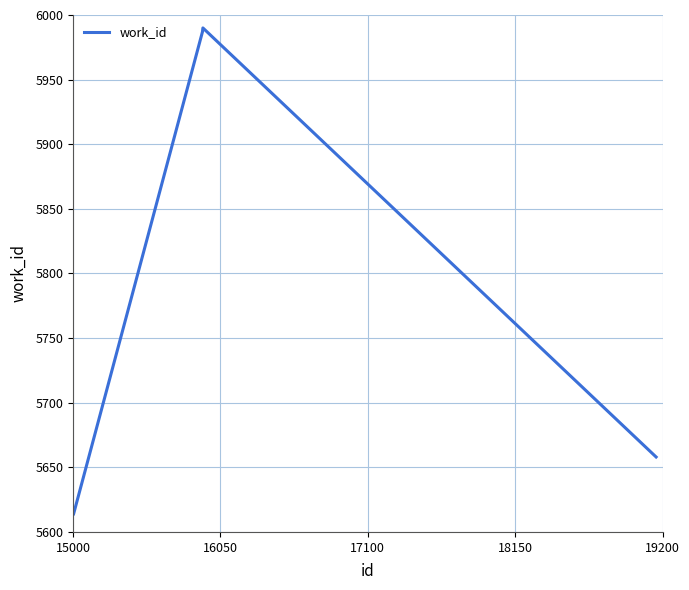

What is the sum of all values?

23249